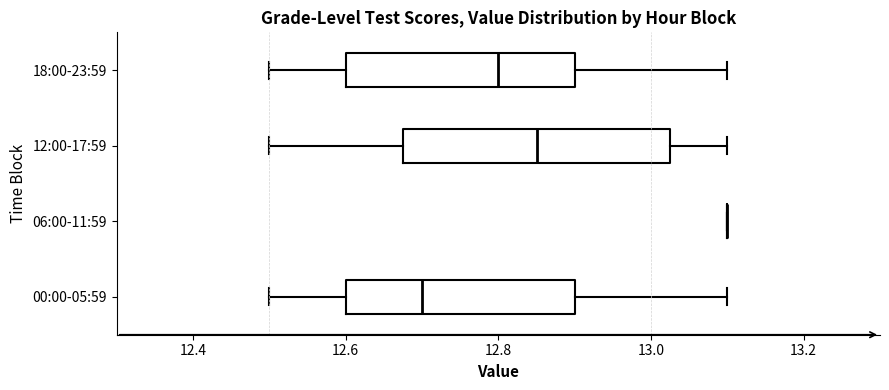

Reading bottom to top, read every box against the x-axis: the position of its median line, the range the box covers, and the ends of its whiskers. The values are not printed on the chart, so give them approximately, as read against the axis.

00:00-05:59: median 12.70, box 12.60 to 12.90, whiskers 12.50 to 13.10
06:00-11:59: box collapsed to a line at 13.10, whiskers 13.10 to 13.10
12:00-17:59: median 12.86, box 12.68 to 13.02, whiskers 12.50 to 13.10
18:00-23:59: median 12.80, box 12.60 to 12.90, whiskers 12.50 to 13.10